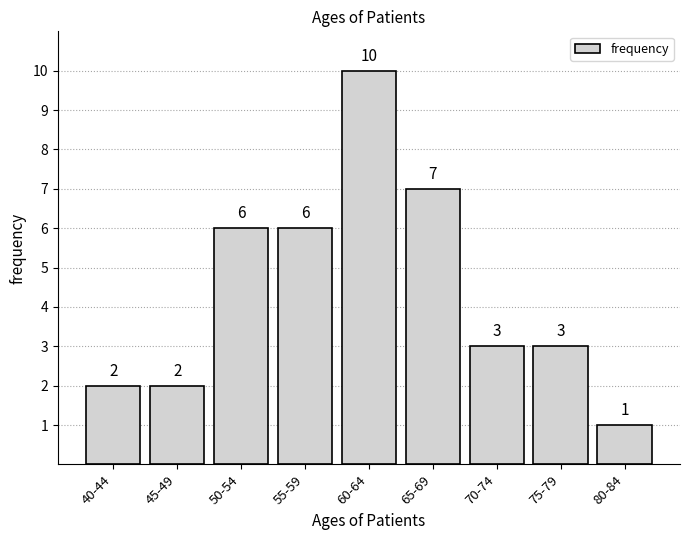

Reading right to left, list all the values displayed in this chart.

1	3	3	7	10	6	6	2	2